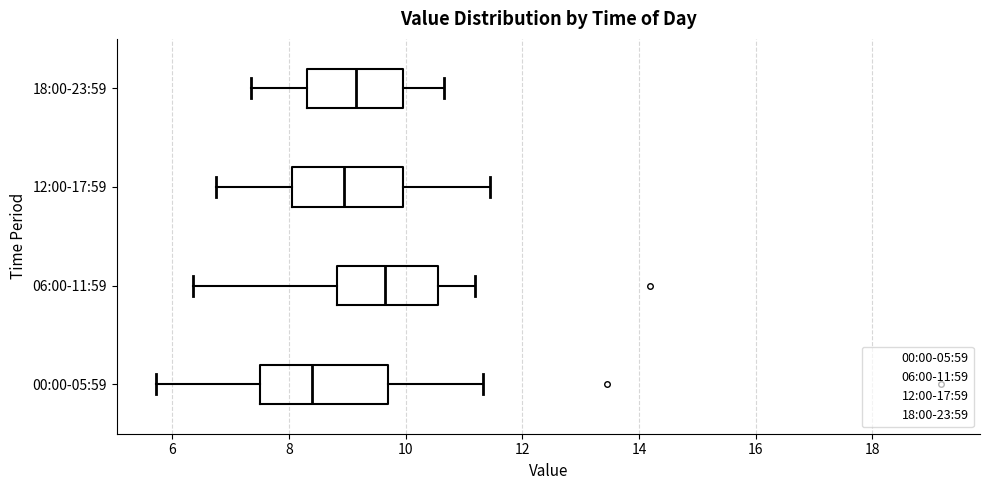

Where does the left whisker of the box for 12:00-17:59 end on the x-axis? The values are not printed on the chart, so give them approximately, as read against the axis.

6.8